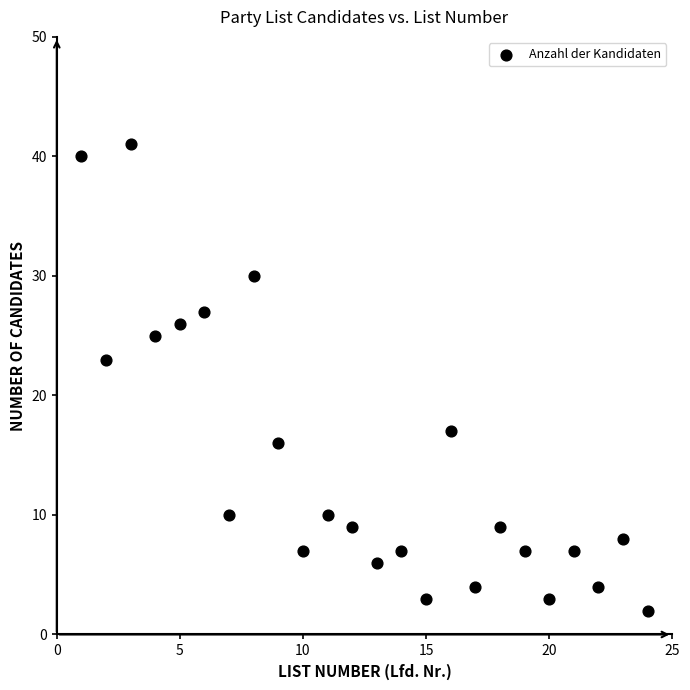

What Y value in the scatter plot is closest to 21?

23